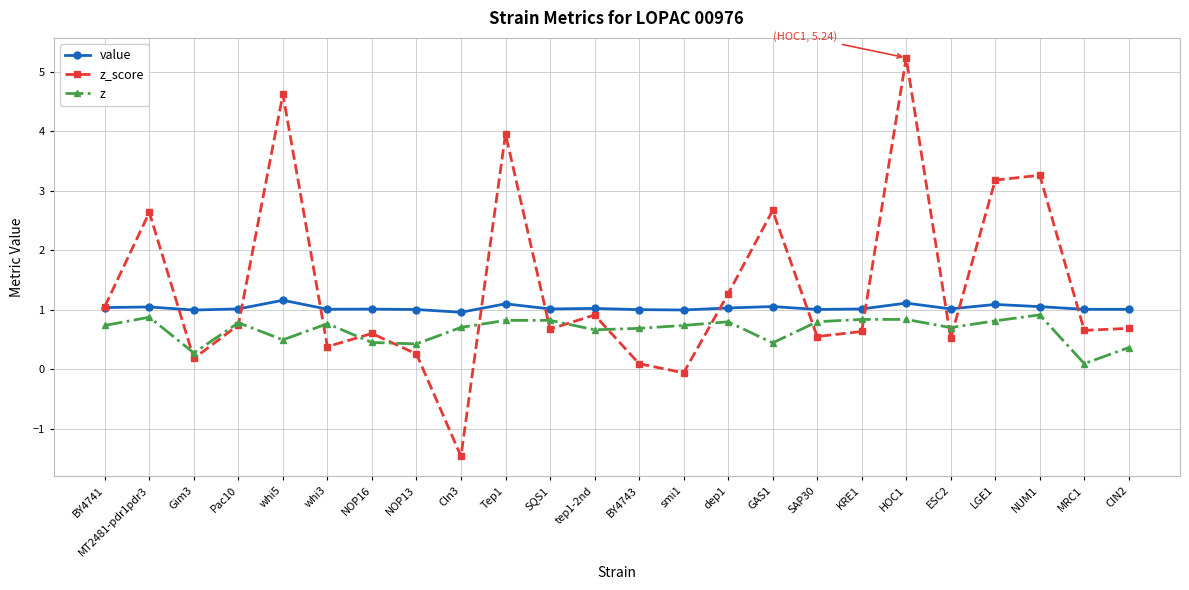

True or false: z_score has more than 1 interior local peaks.

True